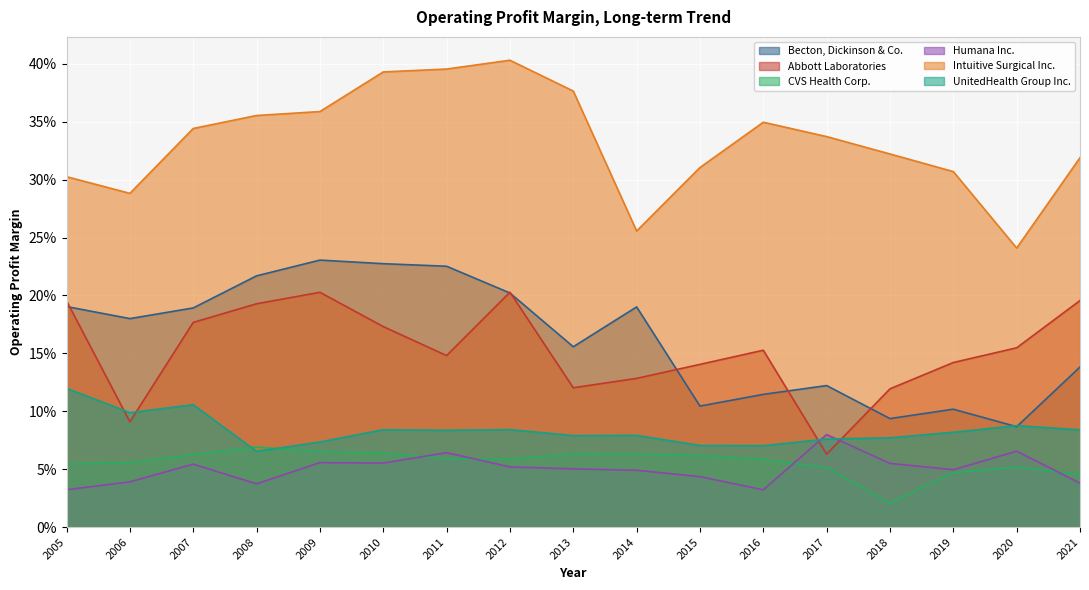

Reading right to left, list all the values displayed in this chart.

Becton, Dickinson & Co.: 2021=0.1	2020=0.1	2019=0.1	2018=0.1	2017=0.1	2016=0.1	2015=0.1	2014=0.2	2013=0.2	2012=0.2	2011=0.2	2010=0.2	2009=0.2	2008=0.2	2007=0.2	2006=0.2	2005=0.2
Abbott Laboratories: 2021=0.2	2020=0.2	2019=0.1	2018=0.1	2017=0.1	2016=0.2	2015=0.1	2014=0.1	2013=0.1	2012=0.2	2011=0.1	2010=0.2	2009=0.2	2008=0.2	2007=0.2	2006=0.1	2005=0.2
CVS Health Corp.: 2021=0.0	2020=0.1	2019=0.0	2018=0.0	2017=0.1	2016=0.1	2015=0.1	2014=0.1	2013=0.1	2012=0.1	2011=0.1	2010=0.1	2009=0.1	2008=0.1	2007=0.1	2006=0.1	2005=0.1
Humana Inc.: 2021=0.0	2020=0.1	2019=0.0	2018=0.1	2017=0.1	2016=0.0	2015=0.0	2014=0.0	2013=0.1	2012=0.1	2011=0.1	2010=0.1	2009=0.1	2008=0.0	2007=0.1	2006=0.0	2005=0.0
Intuitive Surgical Inc.: 2021=0.3	2020=0.2	2019=0.3	2018=0.3	2017=0.3	2016=0.3	2015=0.3	2014=0.3	2013=0.4	2012=0.4	2011=0.4	2010=0.4	2009=0.4	2008=0.4	2007=0.3	2006=0.3	2005=0.3
UnitedHealth Group Inc.: 2021=0.1	2020=0.1	2019=0.1	2018=0.1	2017=0.1	2016=0.1	2015=0.1	2014=0.1	2013=0.1	2012=0.1	2011=0.1	2010=0.1	2009=0.1	2008=0.1	2007=0.1	2006=0.1	2005=0.1